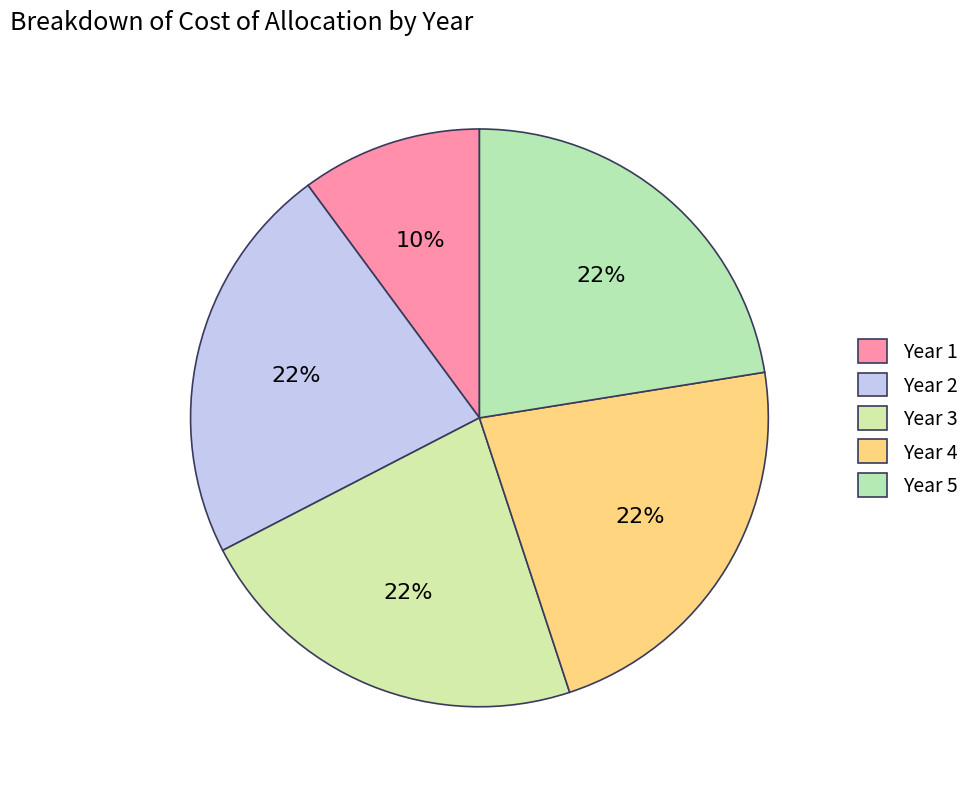

To the nearest percent, what percentage of the pie is Year 4?

22%